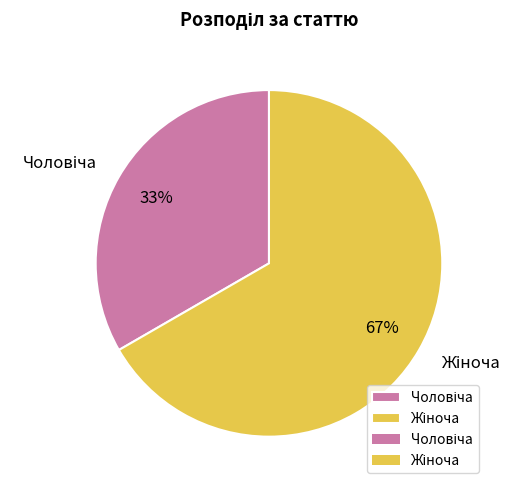

To the nearest percent, what is the average slice percentage?

50%